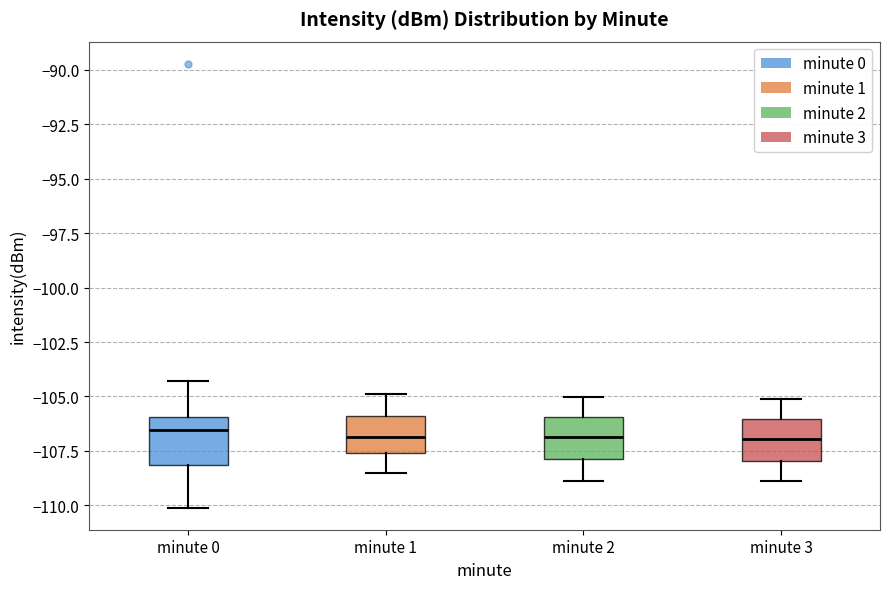

Where does the lower whisker of the box for minute 2 end on the y-axis? The values are not printed on the chart, so give them approximately, as read against the axis.

-109.0